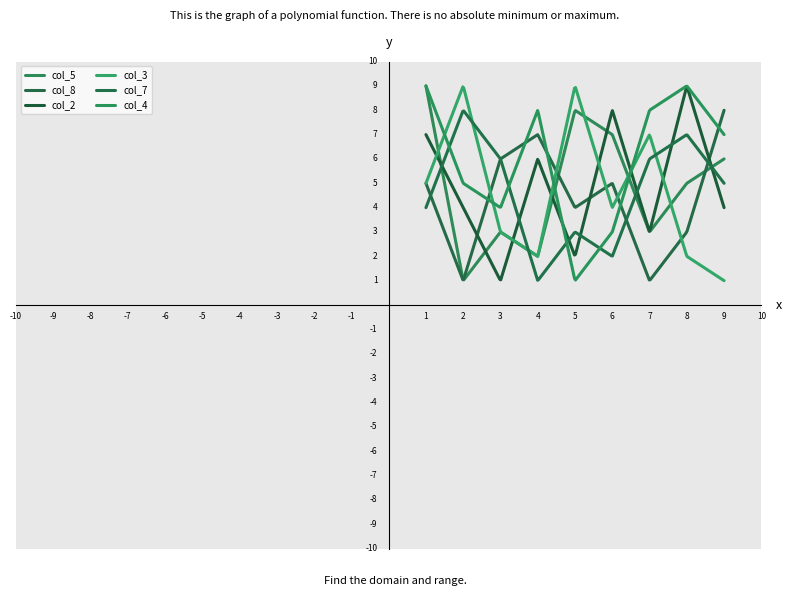

What is the average value of the col_2 series?

5